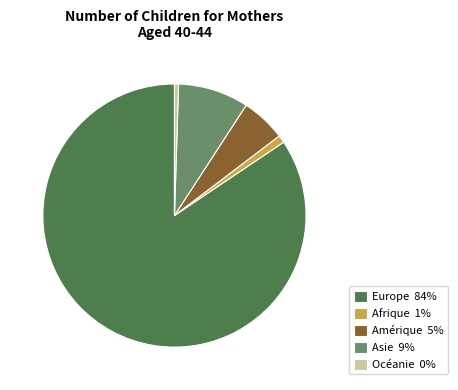

Is the sum of Asie 9% and Afrique 1% greater than half?

No